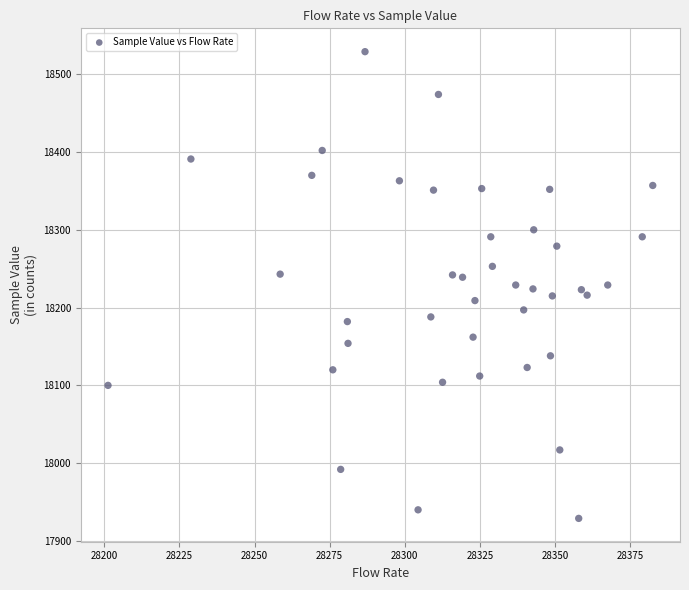

What is the range of Y values (max minus min)?

600